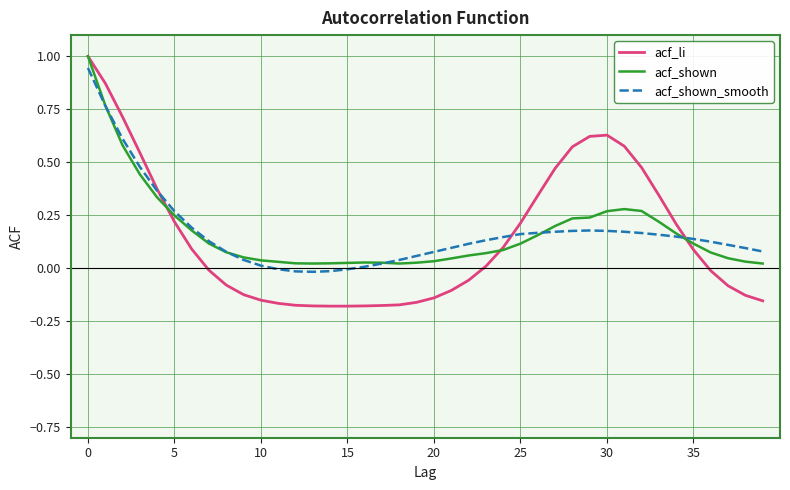

What is the maximum value for acf_li?

1.0